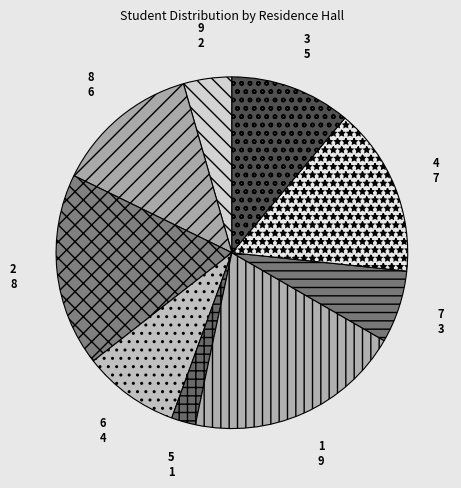

What is the ratio of the value at 1 to the value at 7?

3.0